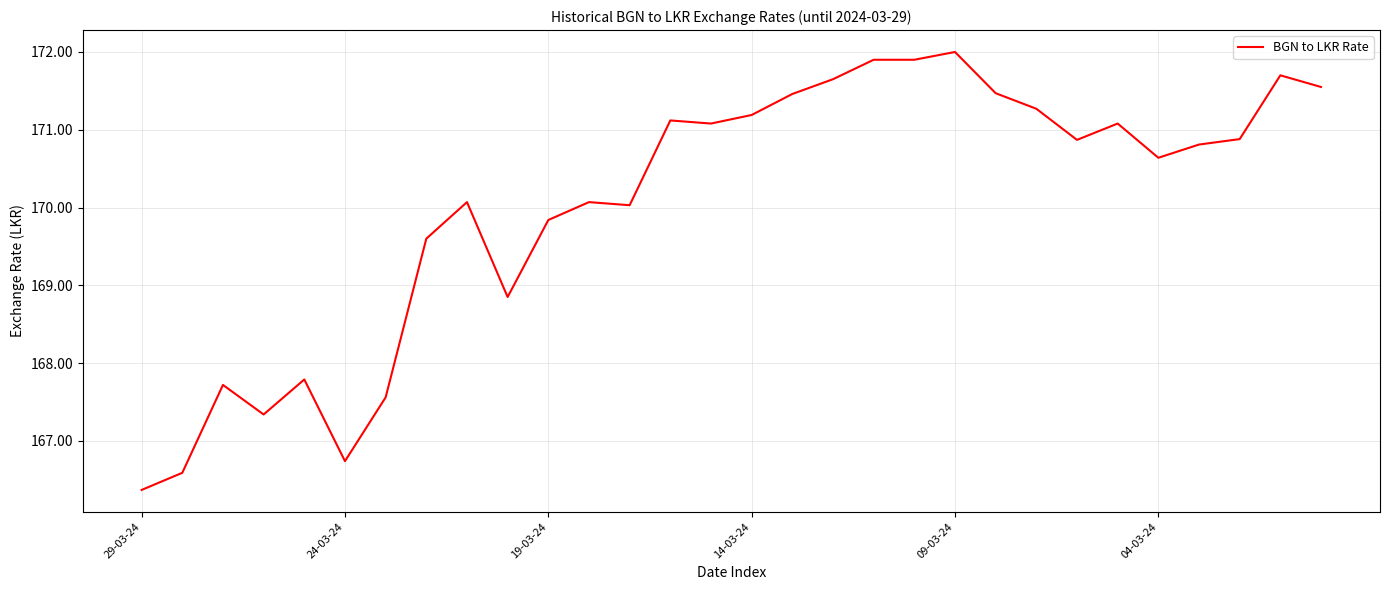

What is the minimum value shown in the chart?

166.4